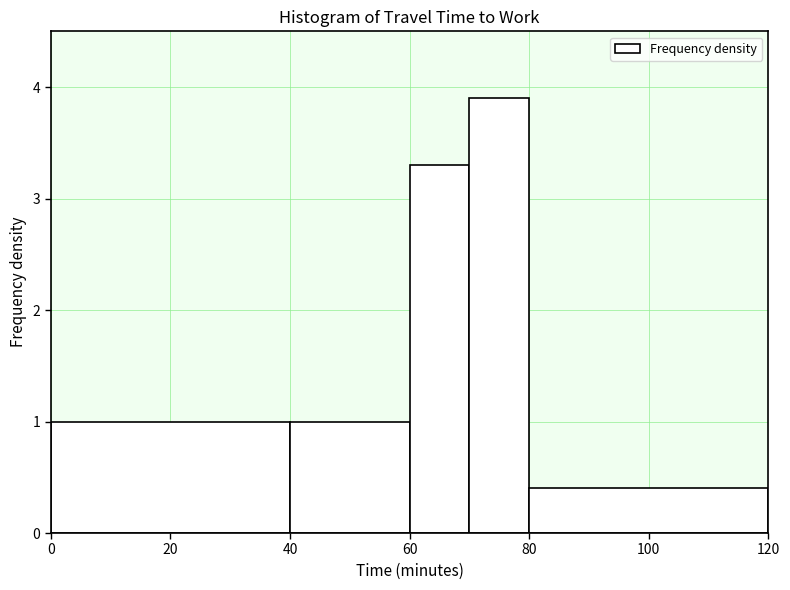

Over which range of the x-axis is the bar tallest?

70 to 80